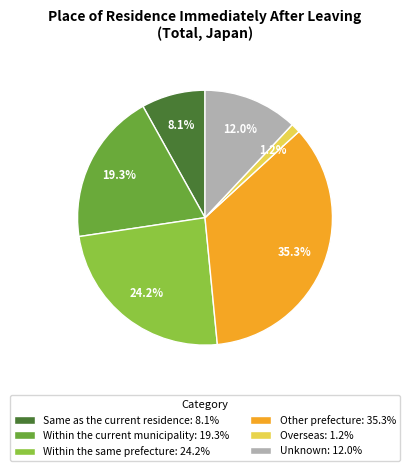

How many segments does this pie chart have?

6